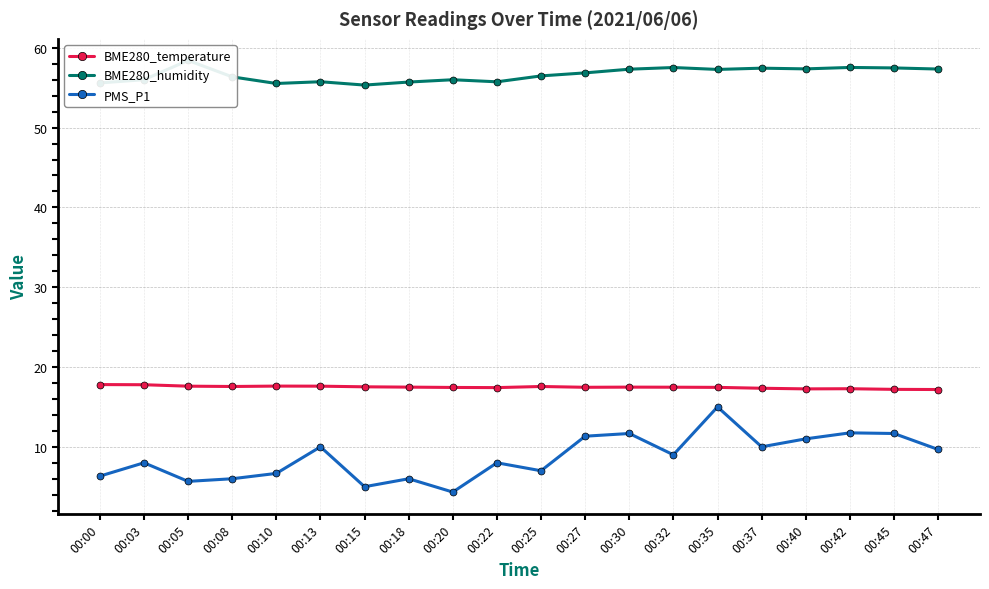

Which series has the largest total across all categories?

BME280_humidity